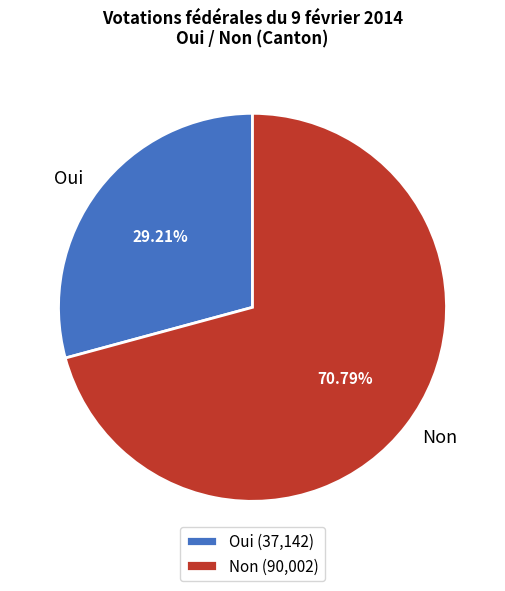

Approximately how many times larger is the value at Non compared to Oui?

2.4